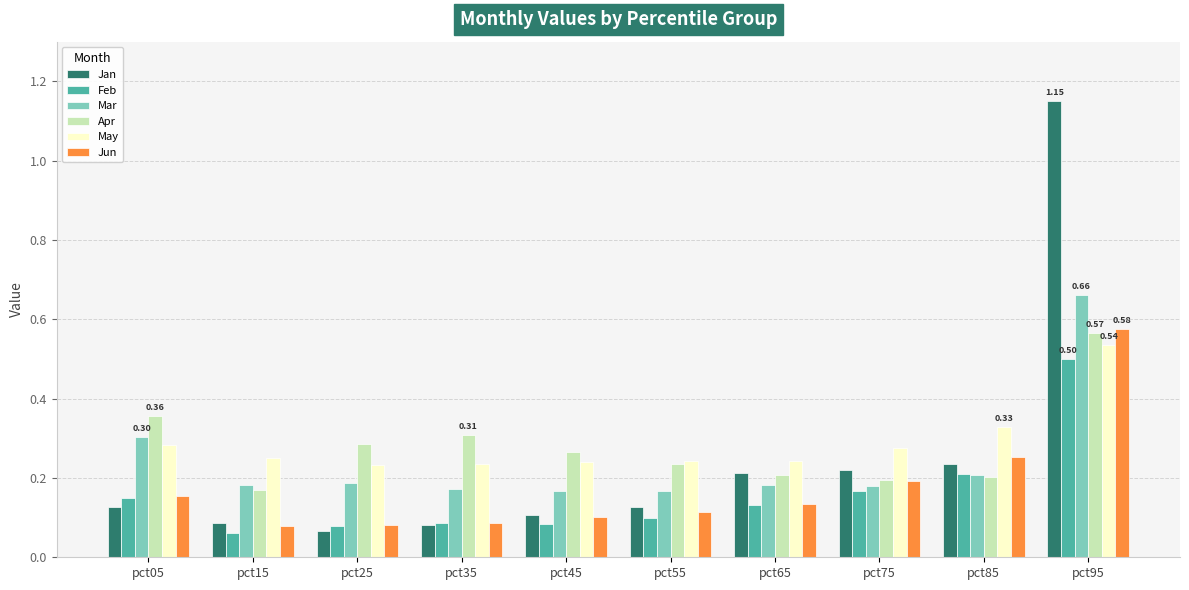

What is the total value across all series at pct15?

0.8